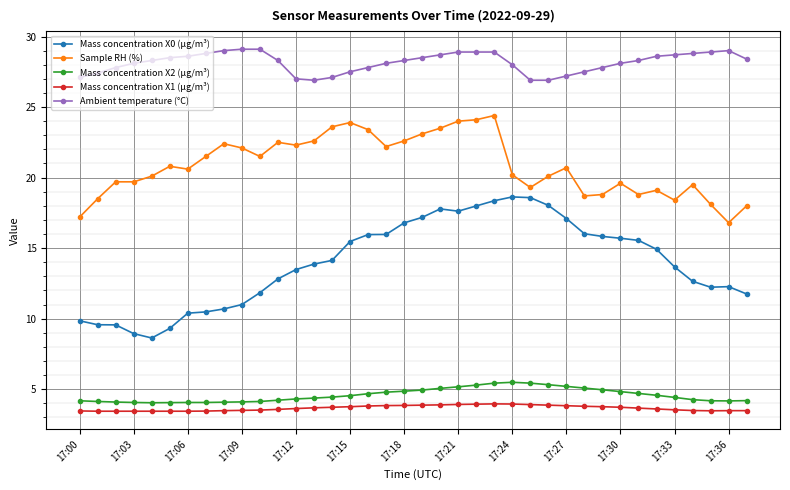

Which series has the largest range (max minus min)?

Mass concentration X0 (μg/m³)